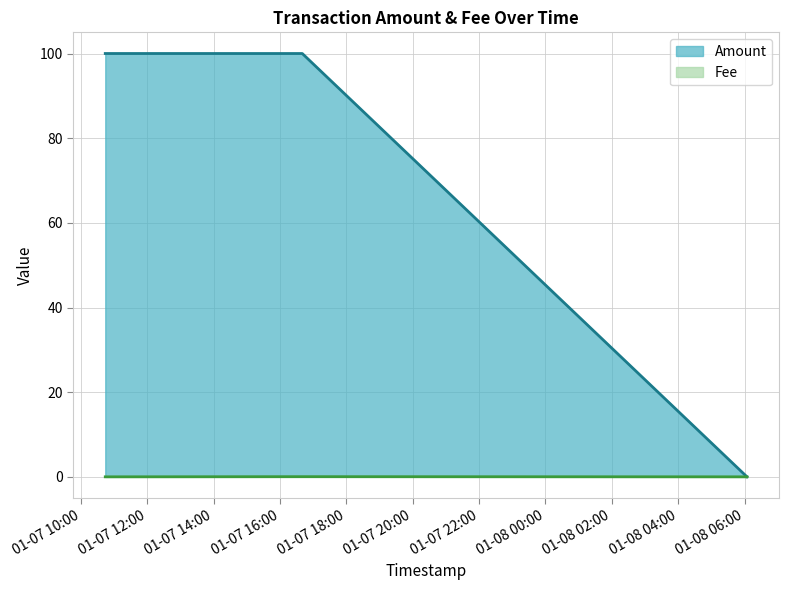

What is the difference between the Amount values at 2020-01-07 16:40:26 and 2020-01-08 06:04:22?

100.0